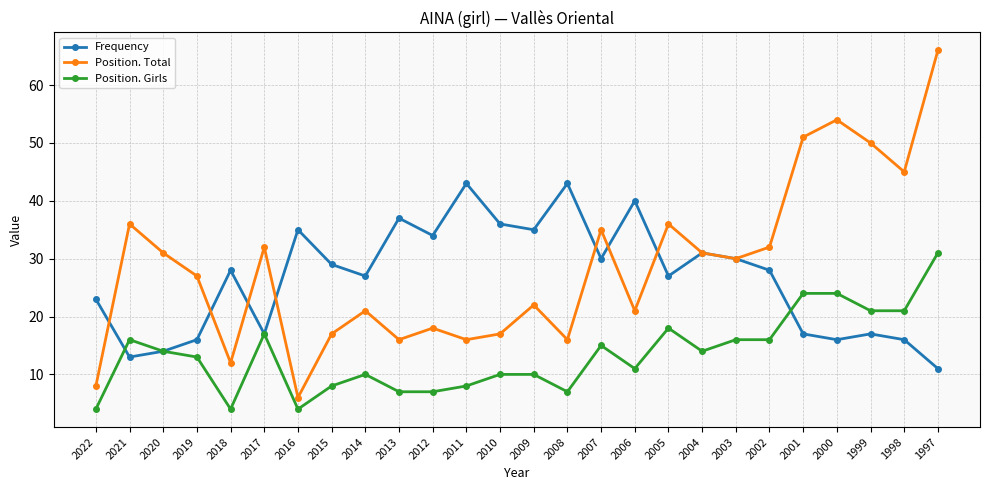

What is the difference between the highest and lowest values at 1999?

33